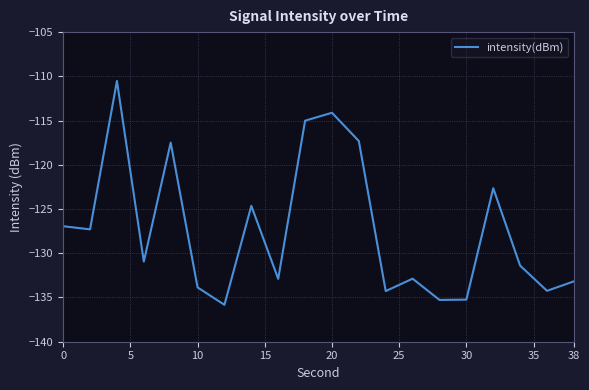

Does the chart display data point markers on the line(s)?

No